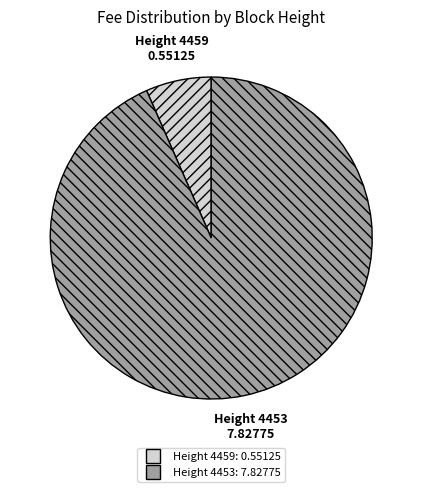

Is there any slice that represents more than half of the pie?

Yes